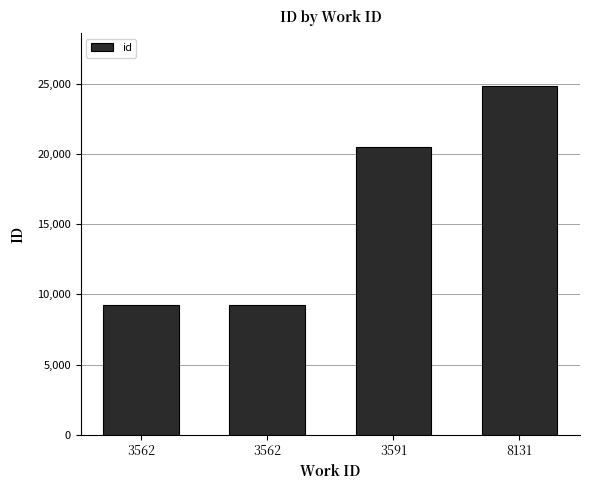

At which category does the chart reach its peak across all series?

8131